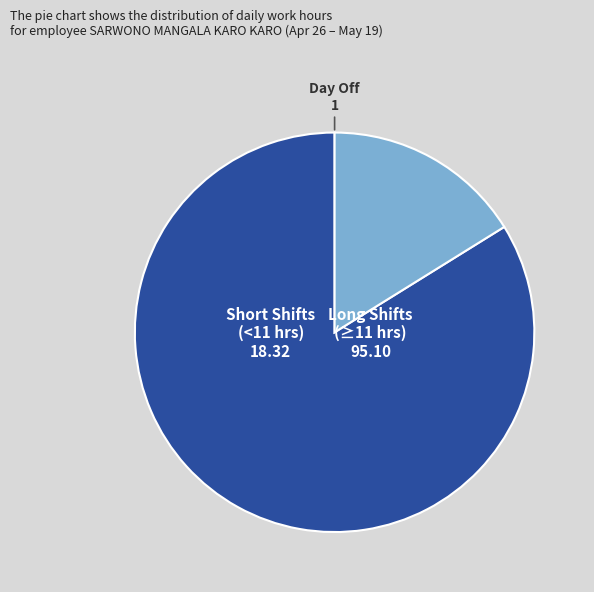

Does any single category account for the majority?

Yes